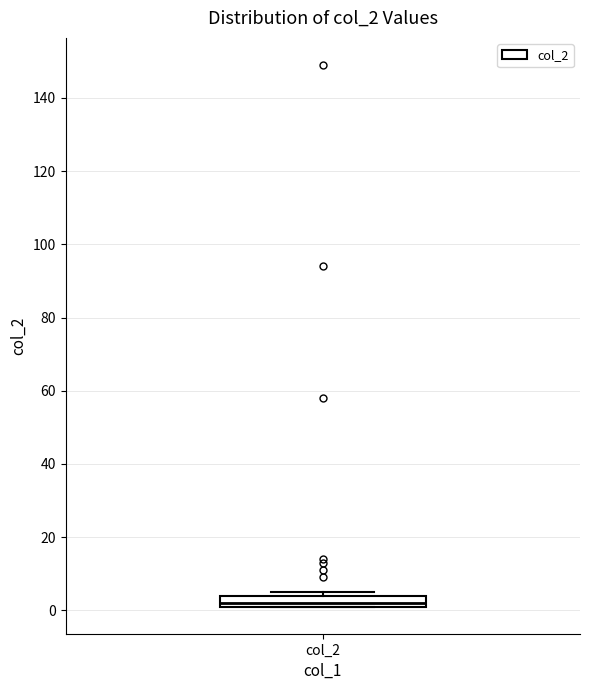

Read this box plot against the y-axis: the position of the median line, the range covered by the box, and the ends of both whiskers. The values are not printed on the chart, so give them approximately, as read against the axis.

median 2 (just above the box's lower edge), box 2 to 4, whiskers 2 to 6